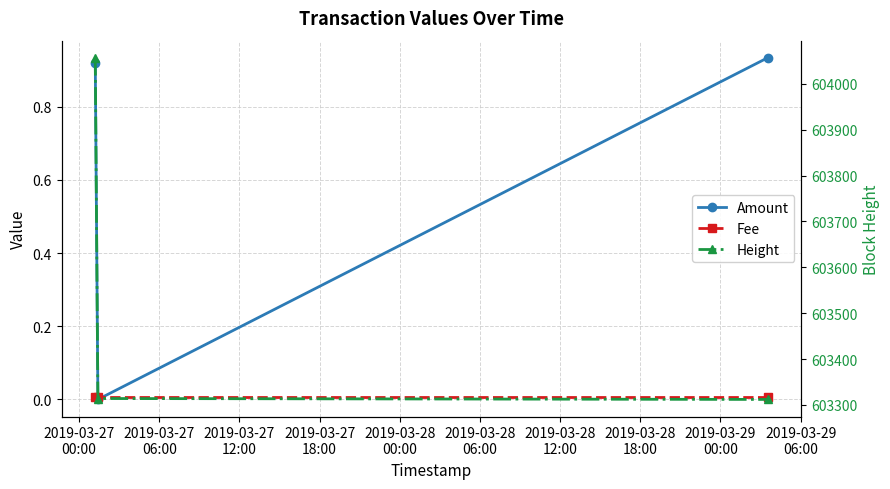

What are all the series names shown in the legend?

Amount, Fee, Height